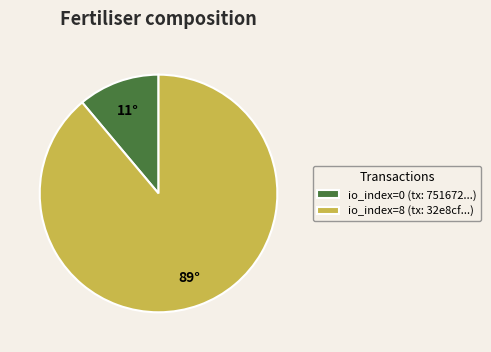

Count the number of slices in the pie.

2